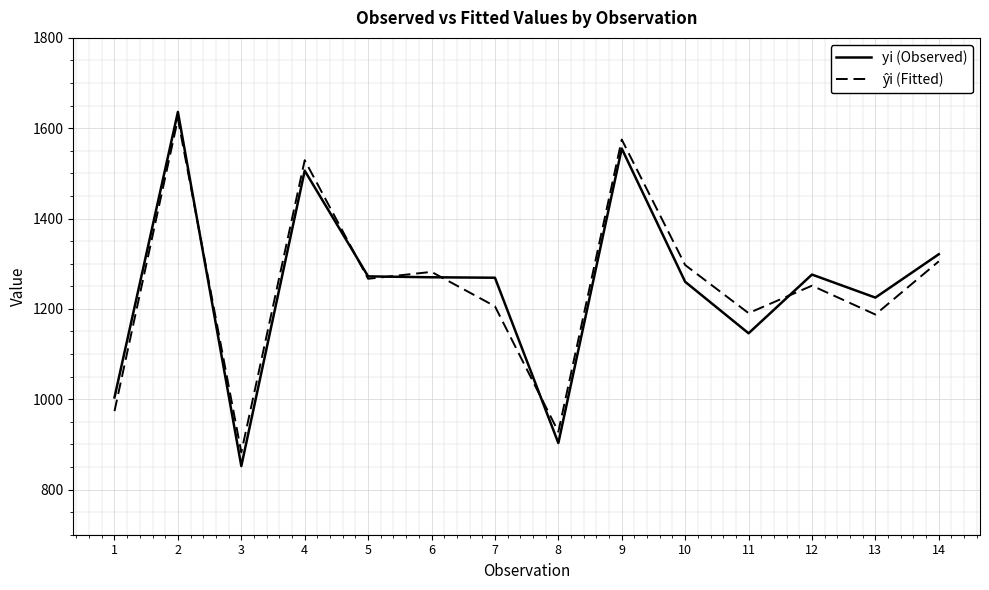

What is the total value across all series at 11?

2336.6